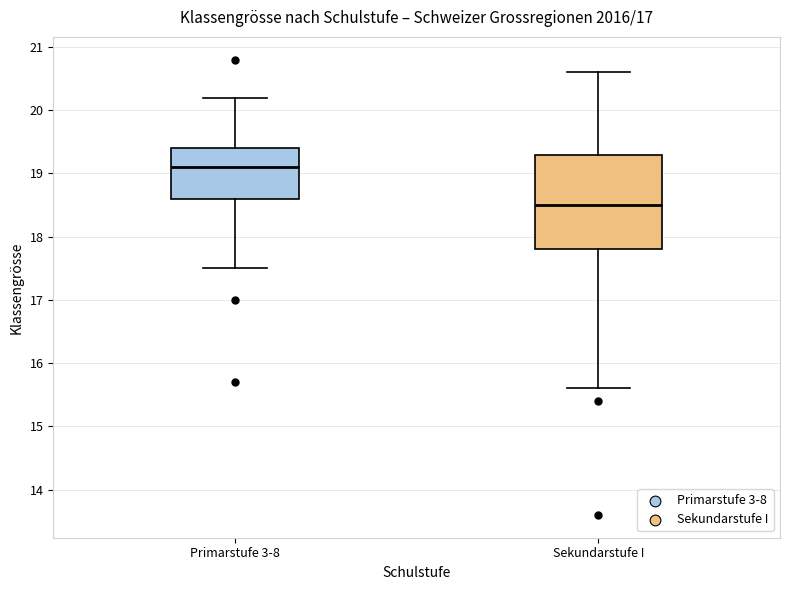

Where does the lower whisker of the box for Sekundarstufe I end on the y-axis? The values are not printed on the chart, so give them approximately, as read against the axis.

15.6